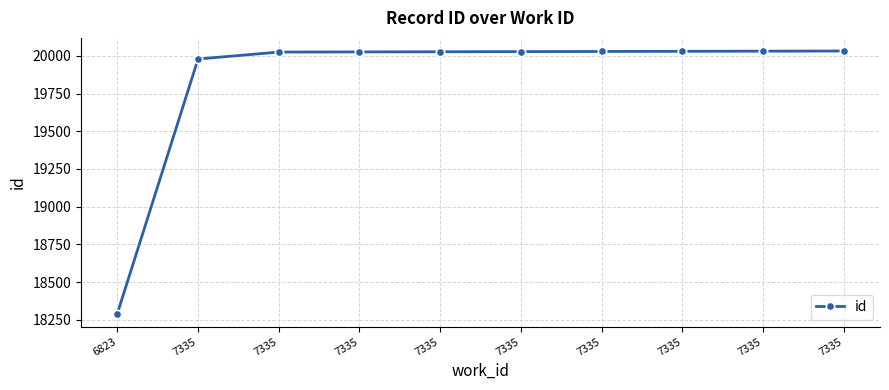

Reading left to right, what are all the values shown in this chart?

18291	19979	20025	20026	20027	20028	20029	20030	20031	20032